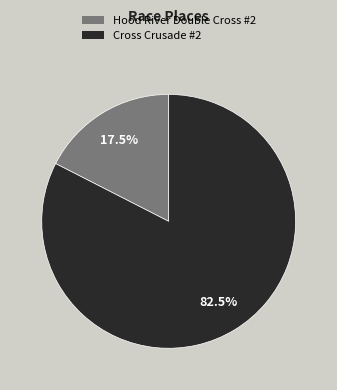

Rank the categories by value from highest to lowest.

Cross Crusade #2, Hood River Double Cross #2